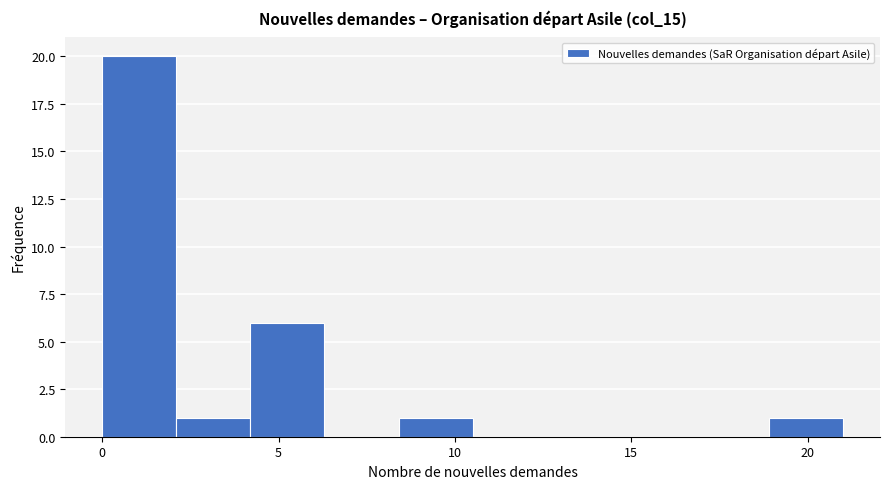

Over which range of the x-axis is the bar tallest?

0.0 to 2.1